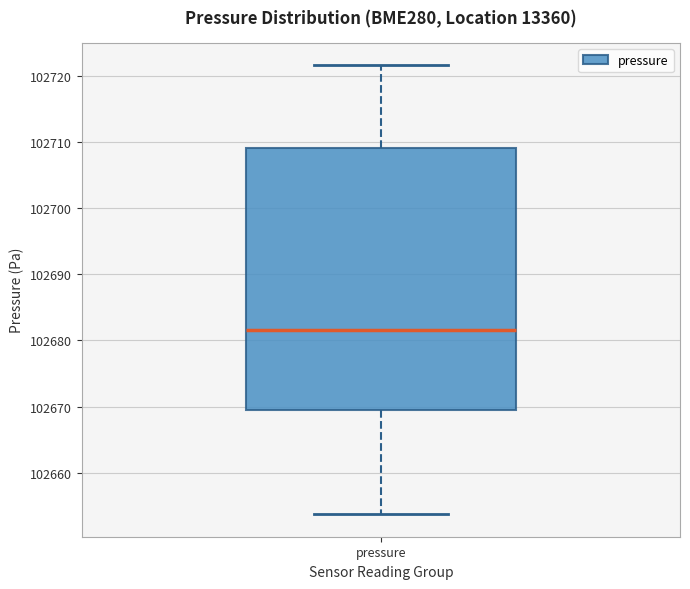

Transcribe this box plot: give where the median line is, the range the box spans, and where the two whiskers end, as read against the y-axis. The values are not printed on the chart, so give them approximately, as read against the axis.

median 102682, box 102670 to 102709, whiskers 102654 to 102722